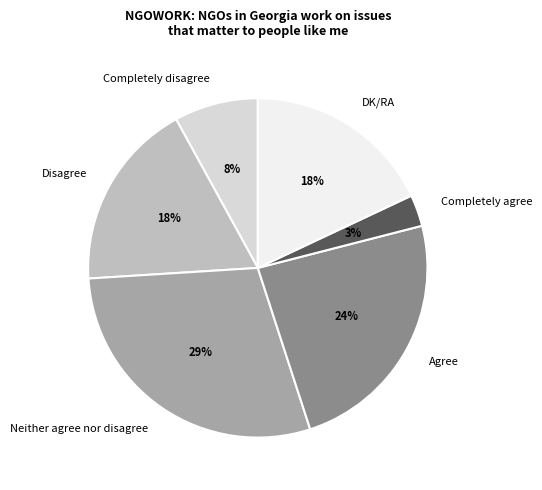

To the nearest percent, what percentage of the pie is Neither agree nor disagree?

29%